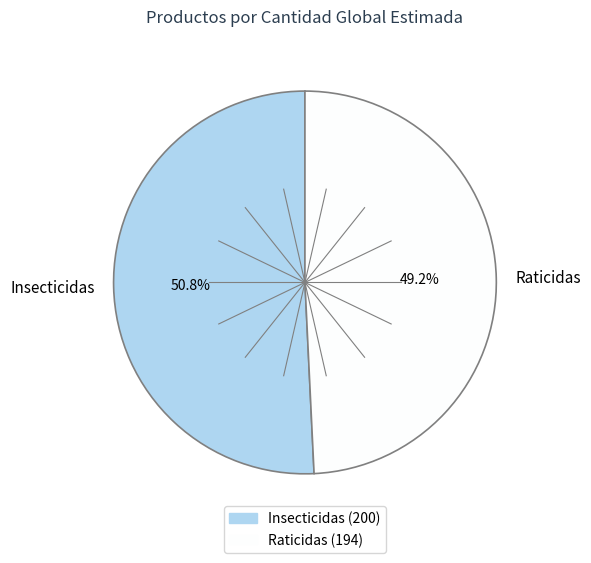

Approximately how many times larger is the value at Raticidas compared to Insecticidas?

1.0